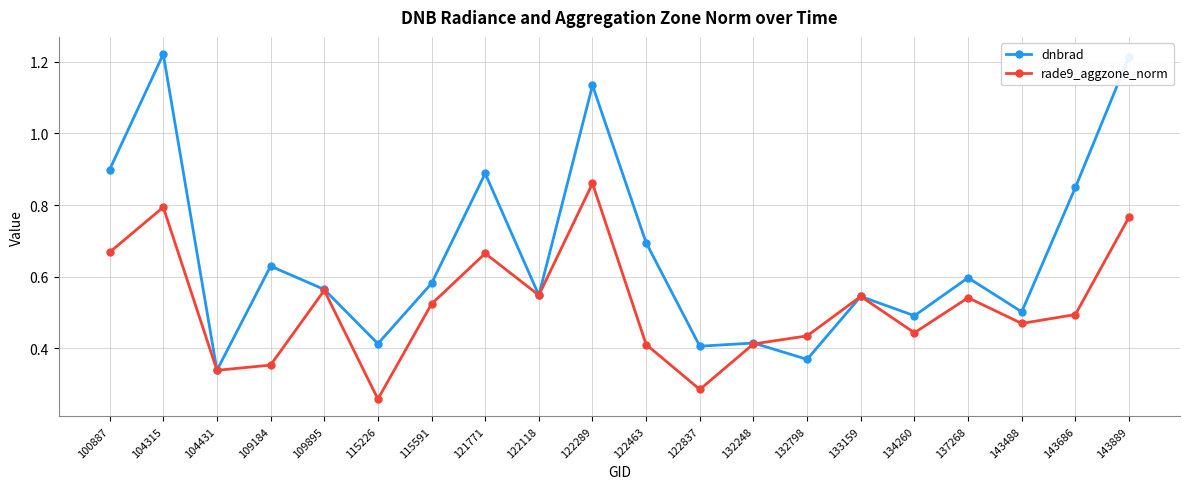

Which series has the largest range (max minus min)?

dnbrad